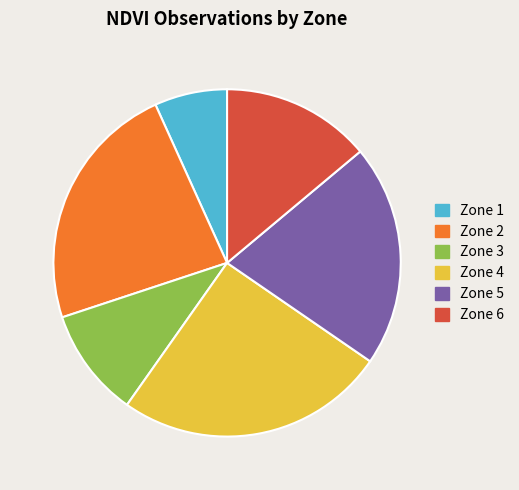

Rank the categories by value from lowest to highest.

Zone 1, Zone 3, Zone 6, Zone 5, Zone 2, Zone 4